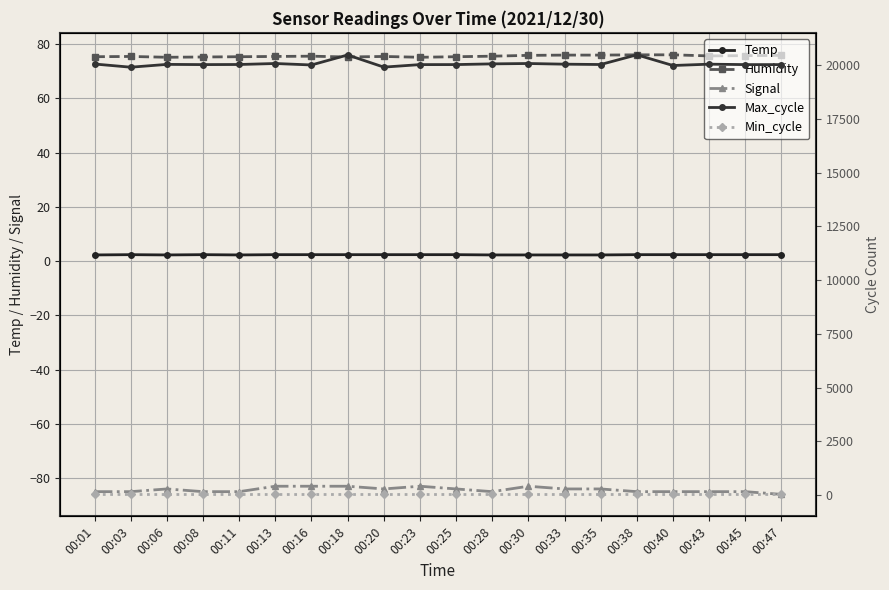

What is the difference between the Humidity values at 00:40 and 00:23?

0.9